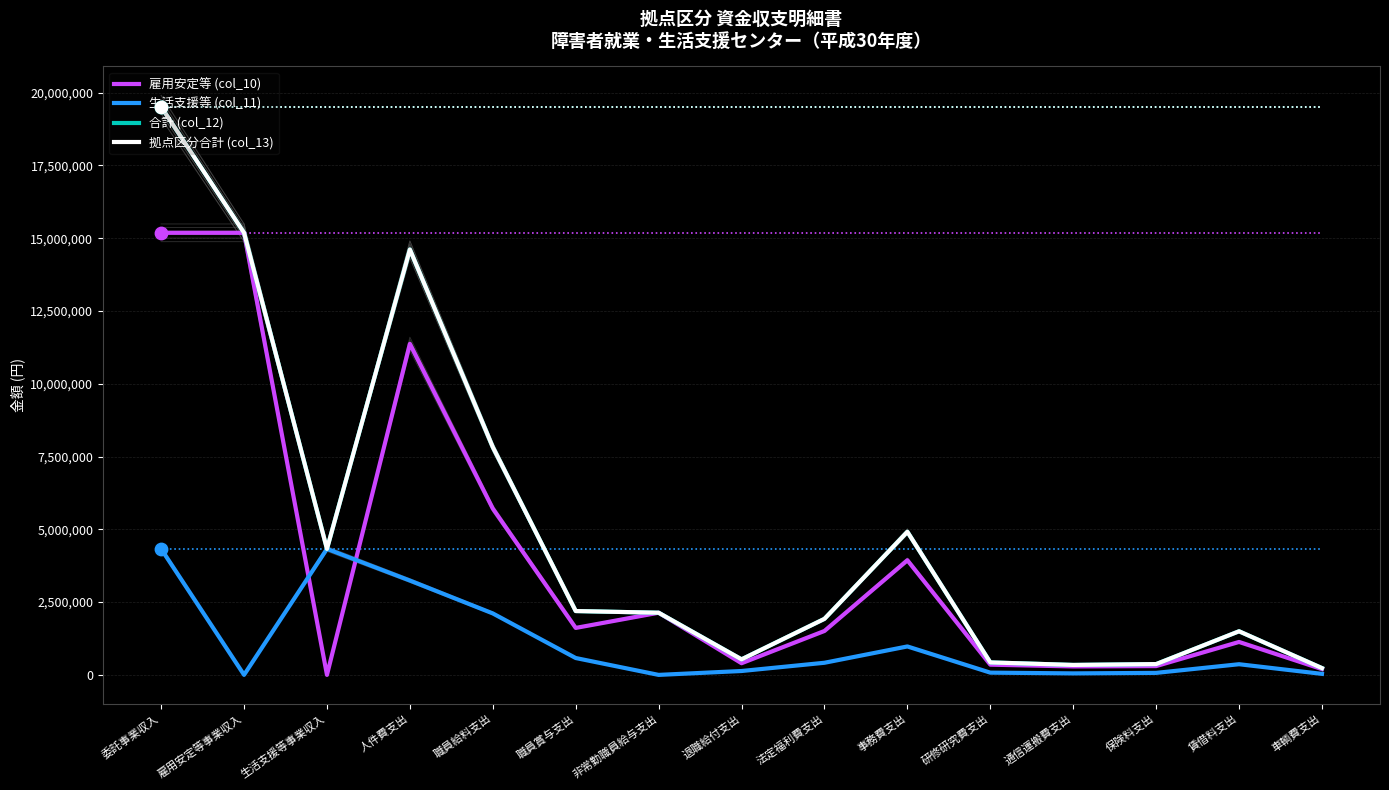

Is the value of 雇用安定等 (col_10) at 職員賞与支出 greater than the value of 合計 (col_12) at 通信運搬費支出?

Yes